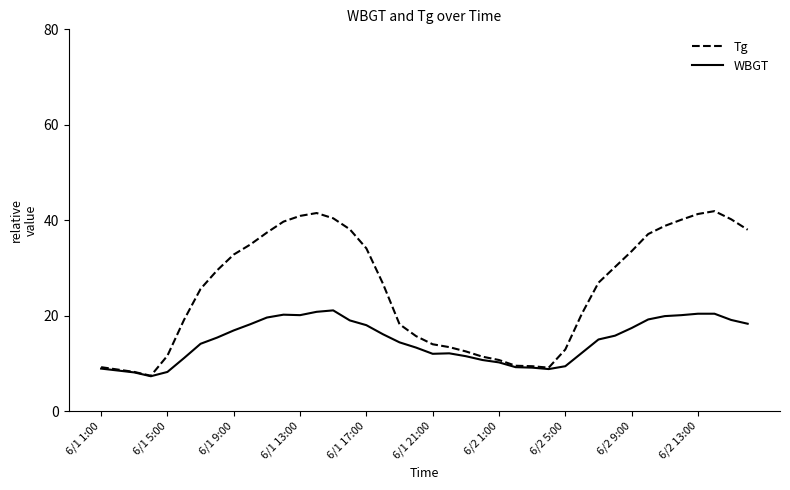

What is the maximum value shown in the chart?

41.9